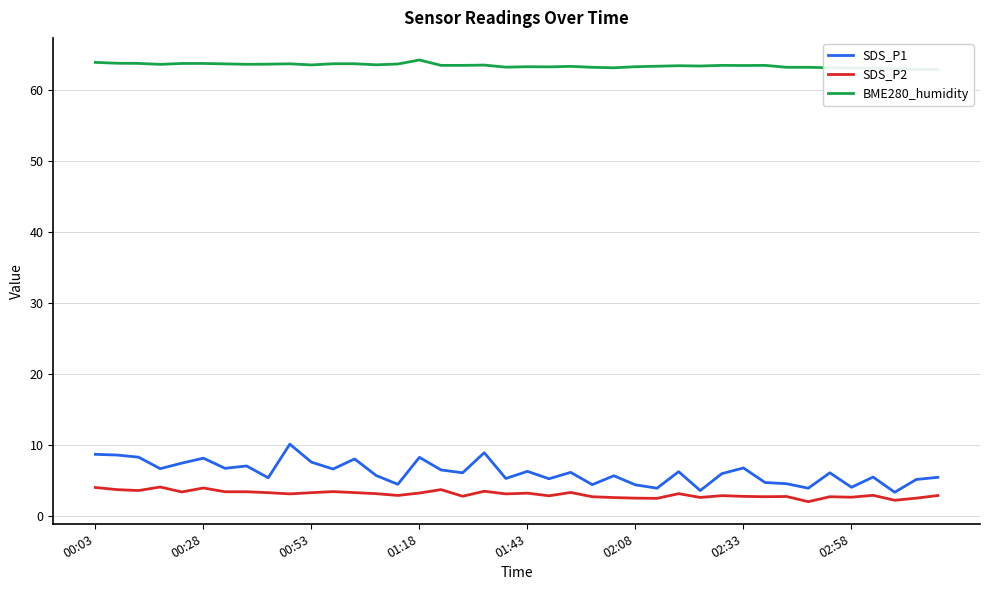

True or false: SDS_P2 and SDS_P1 cross at least once.

False